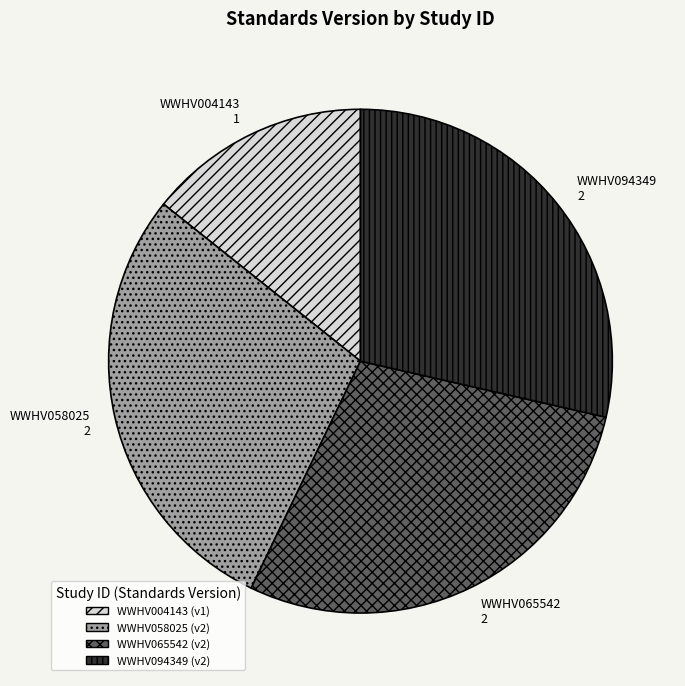

Is there any slice that represents more than half of the pie?

No